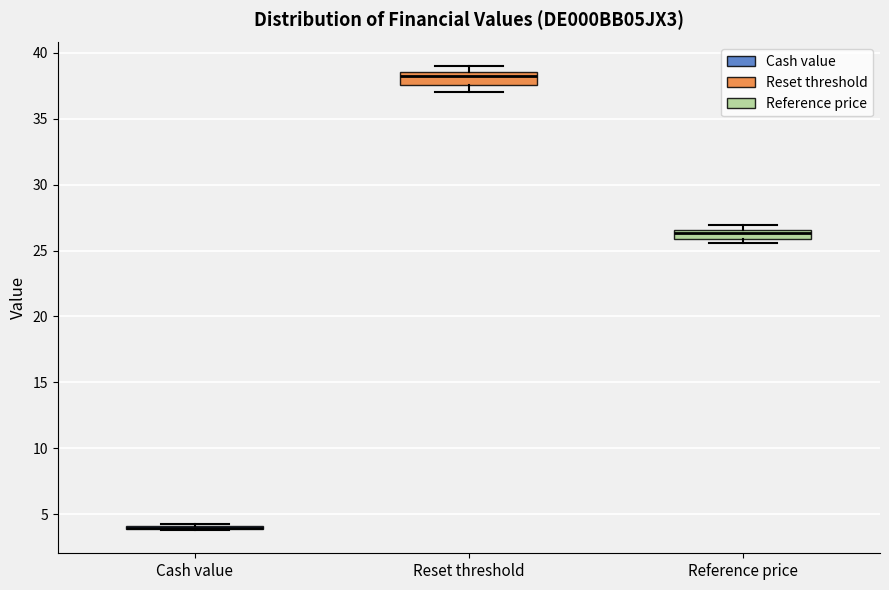

Where is the lower edge of the box for Reset threshold on the y-axis? The values are not printed on the chart, so give them approximately, as read against the axis.

37.5